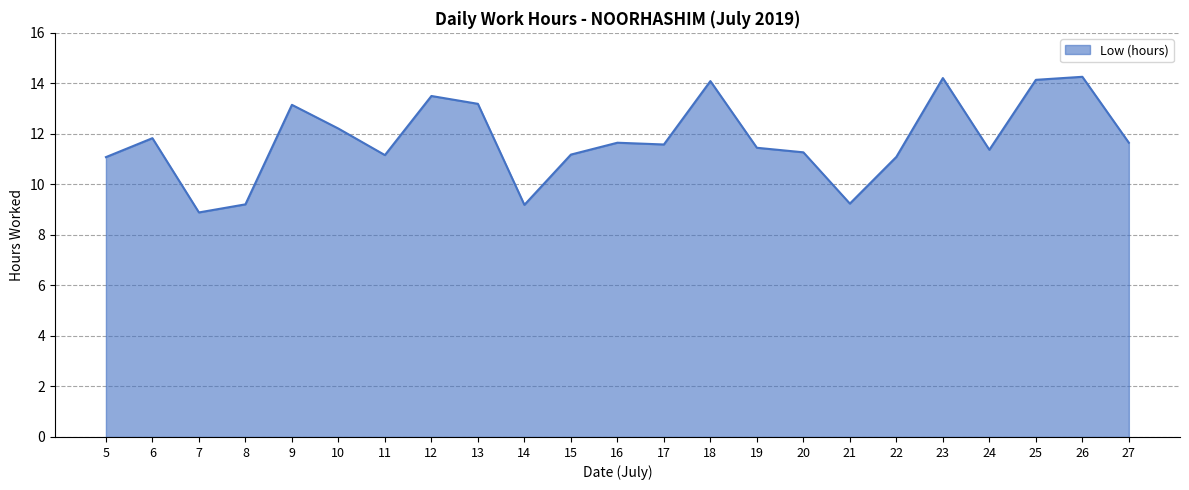

True or false: the data shows 22.9 at 13.

False